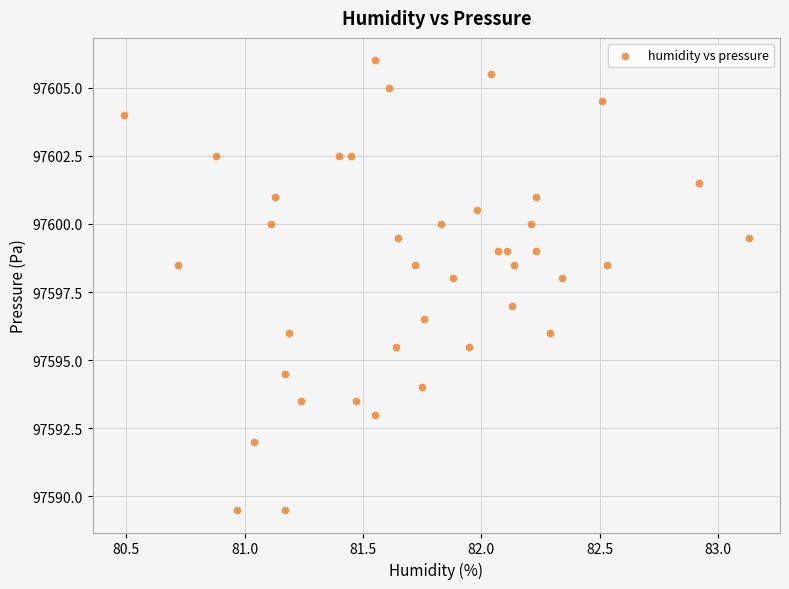

What is the range of Y values (max minus min)?

16.5